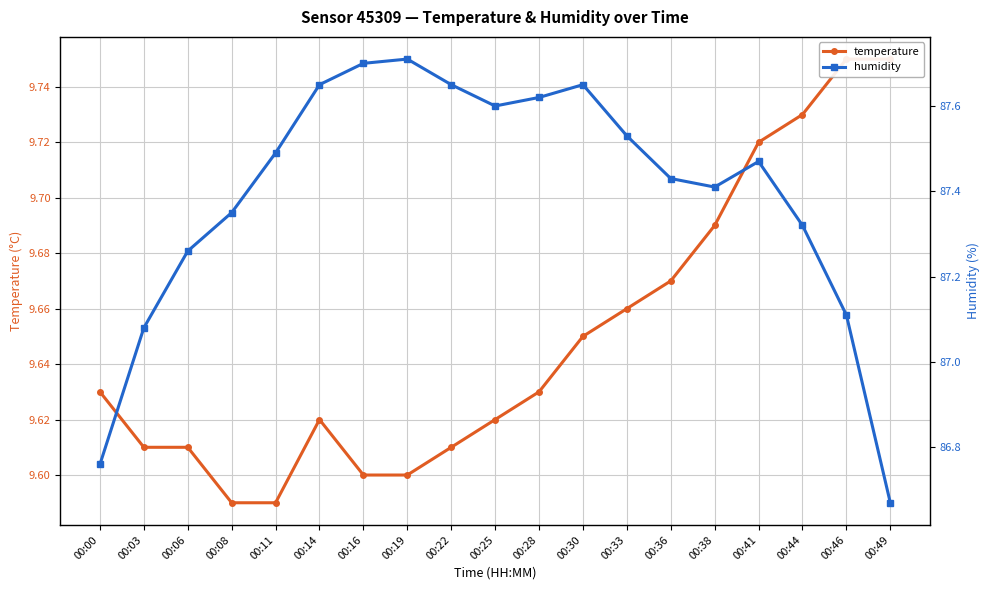

What is the value of the temperature point at the 19th from the left?

9.8